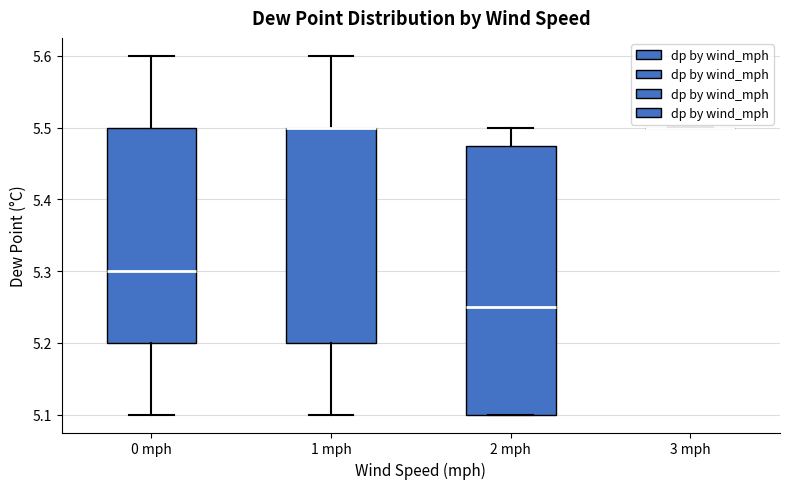

Comparing the boxes themselves (not the whiskers), which one is the tallest?

2 mph